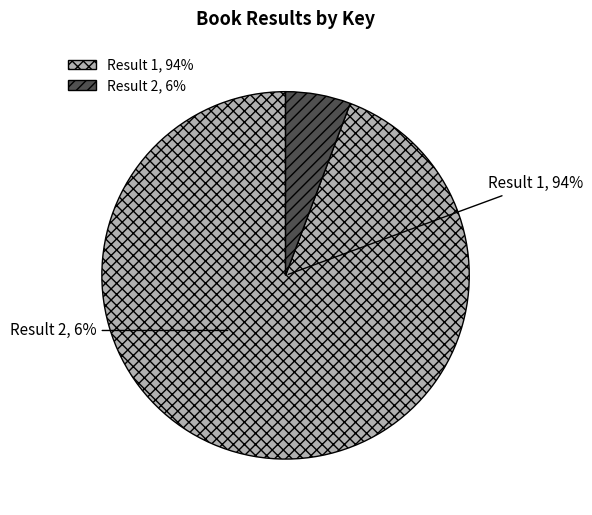

To the nearest percent, what is the average slice percentage?

50%